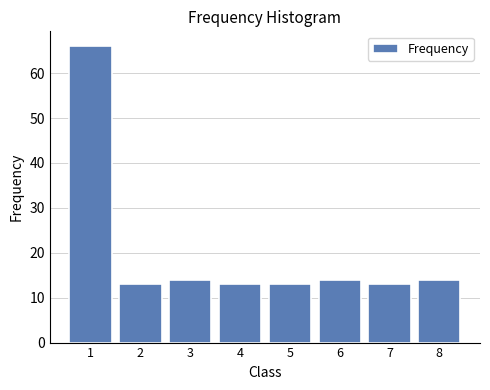

Reading right to left, what are all the values shown in this chart?

8=14	7=13	6=14	5=13	4=13	3=14	2=13	1=66